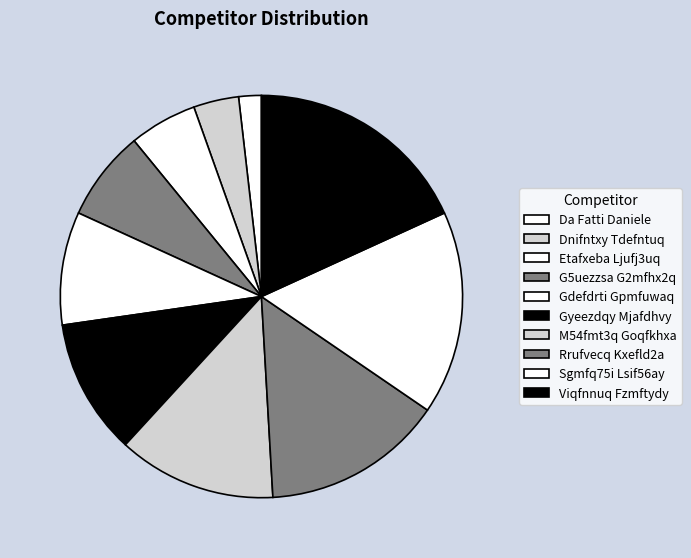

How many slices are in this pie chart?

10